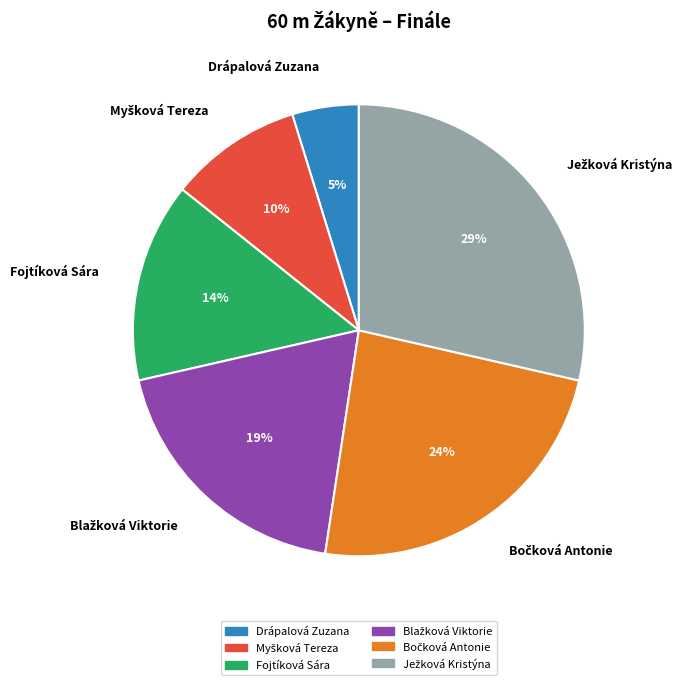

To the nearest percent, what is the average slice percentage?

17%